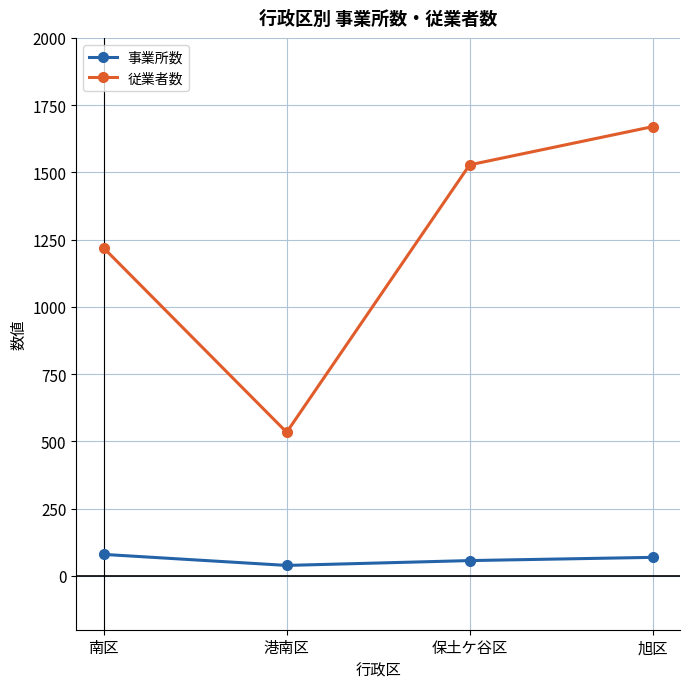

How many lines are shown in the chart?

2